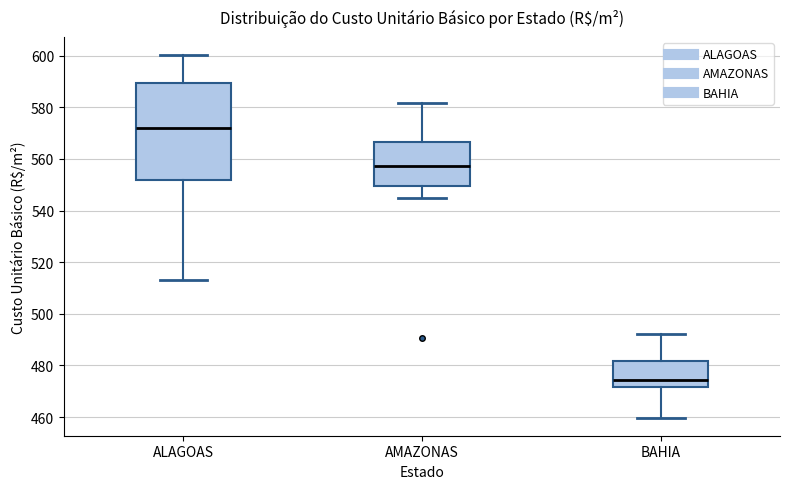

Comparing the boxes themselves (not the whiskers), which one is the tallest?

ALAGOAS